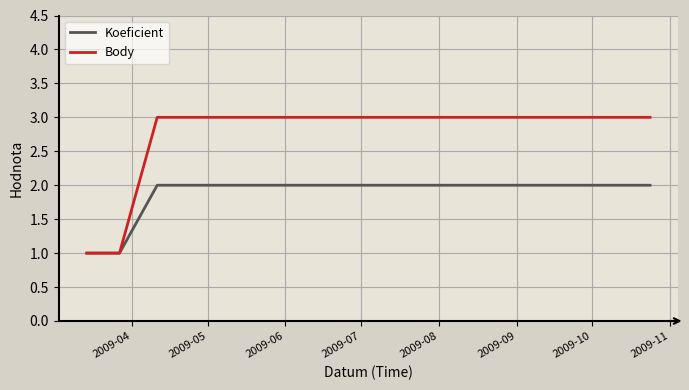

What are all the series names shown in the legend?

Koeficient, Body